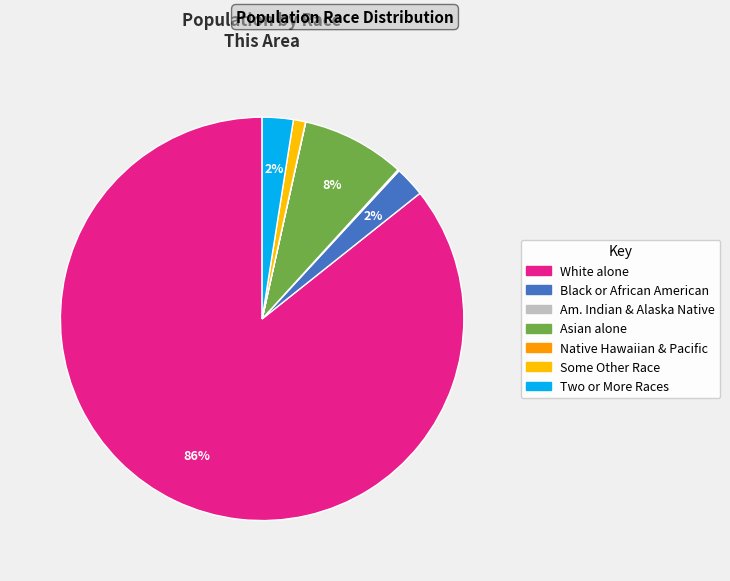

Count the number of slices in the pie.

7